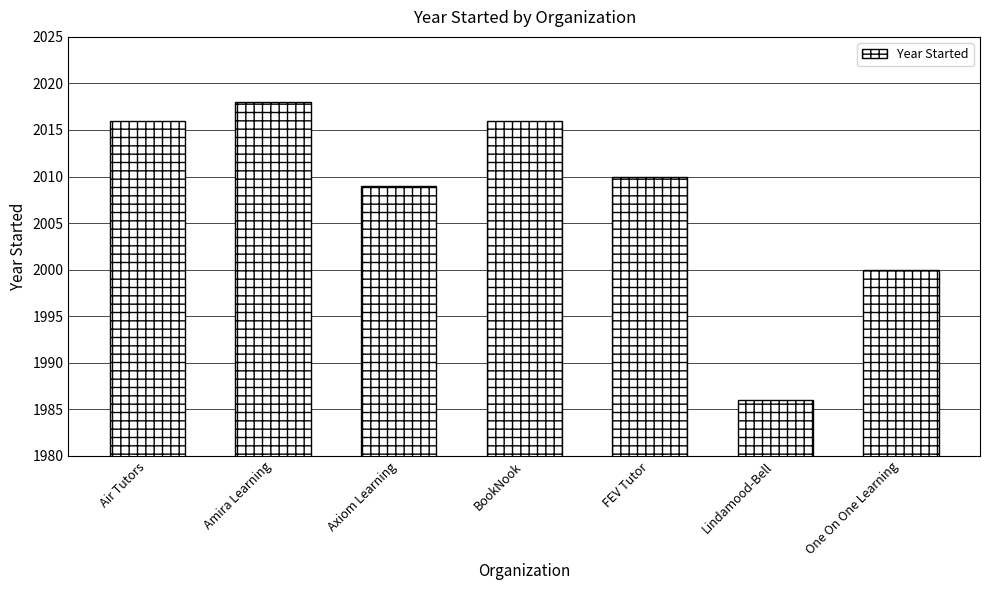

What is the difference between the maximum and minimum values?

32